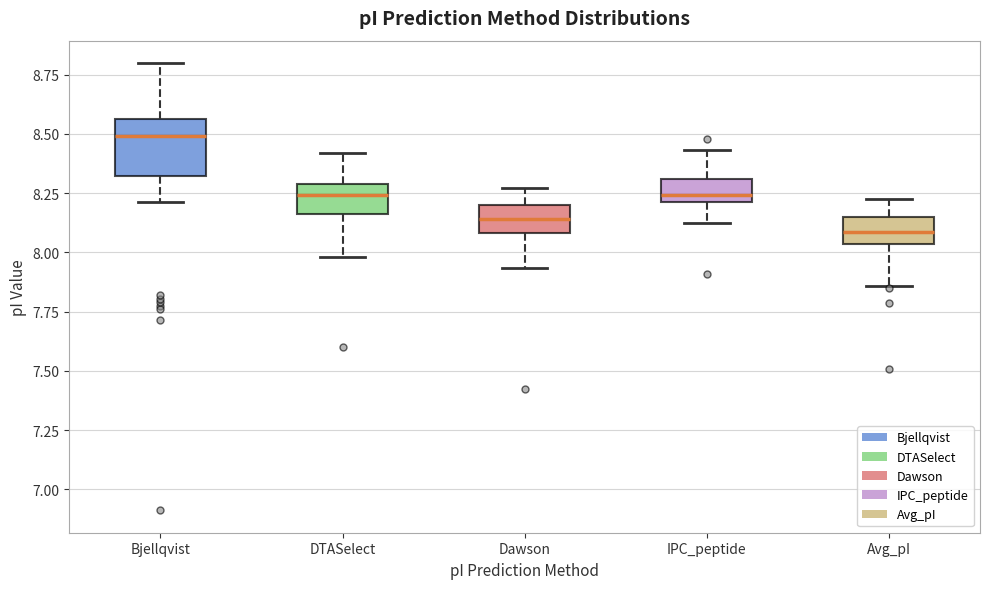

Comparing the boxes themselves (not the whiskers), which one is the tallest?

Bjellqvist